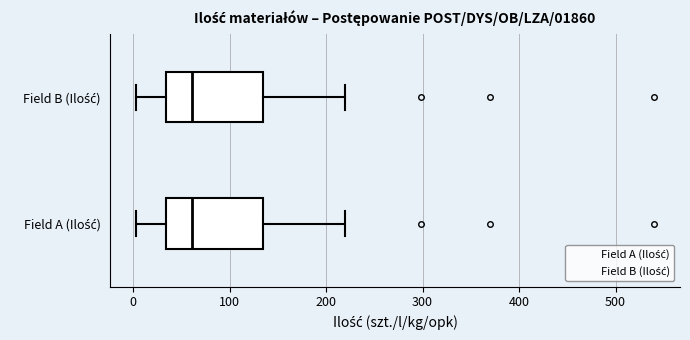

Reading bottom to top, transcribe this box plot: for each box, give where its median line is, the range the box spans, and where its two whiskers end, as read against the x-axis. The values are not printed on the chart, so give them approximately, as read against the axis.

Field A (Ilość): median 60, box 30 to 130, whiskers 0 to 220
Field B (Ilość): median 60, box 30 to 130, whiskers 0 to 220